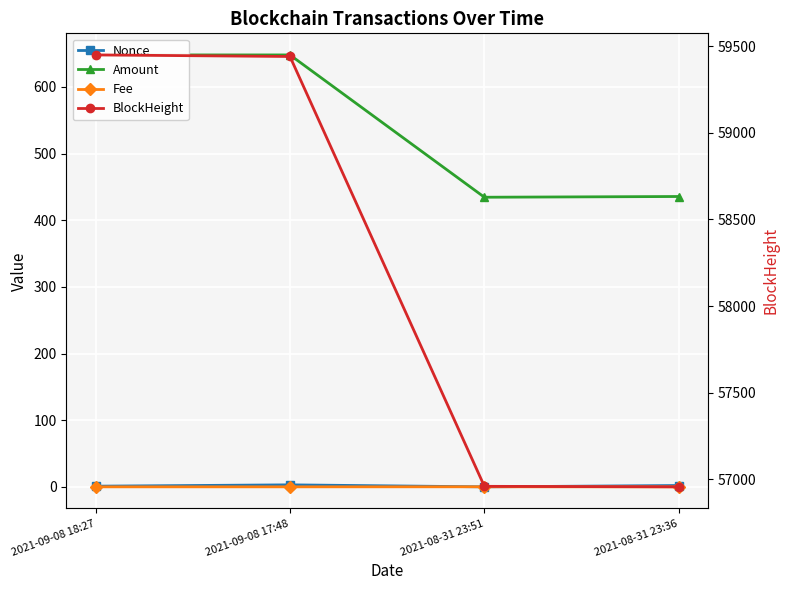

Does the chart display data point markers on the line(s)?

Yes